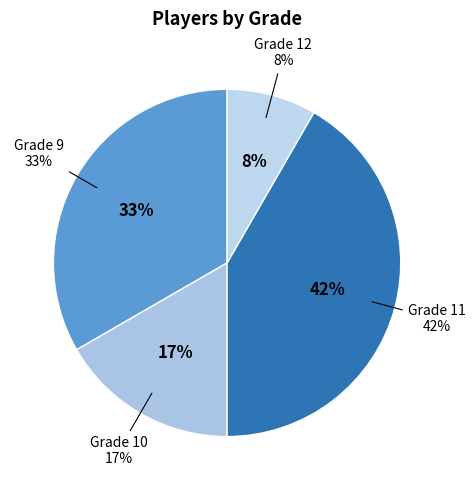

True or false: Grade 10 accounts for 17% of the total.

True